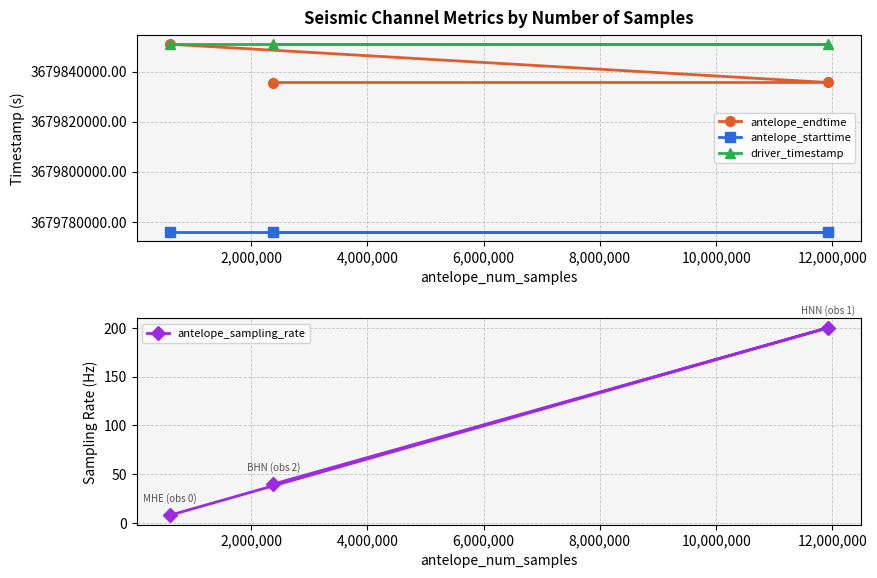

What is the value of the antelope_endtime point at the 1st from the left?

3679850907.0